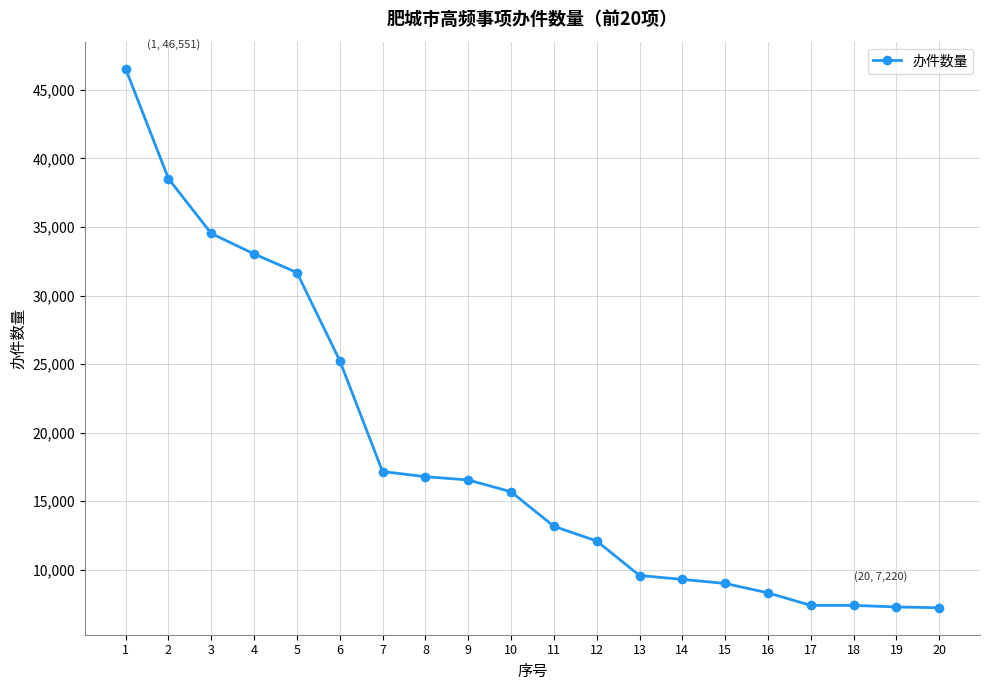

What is the change in value from 2 to 18?

-31137